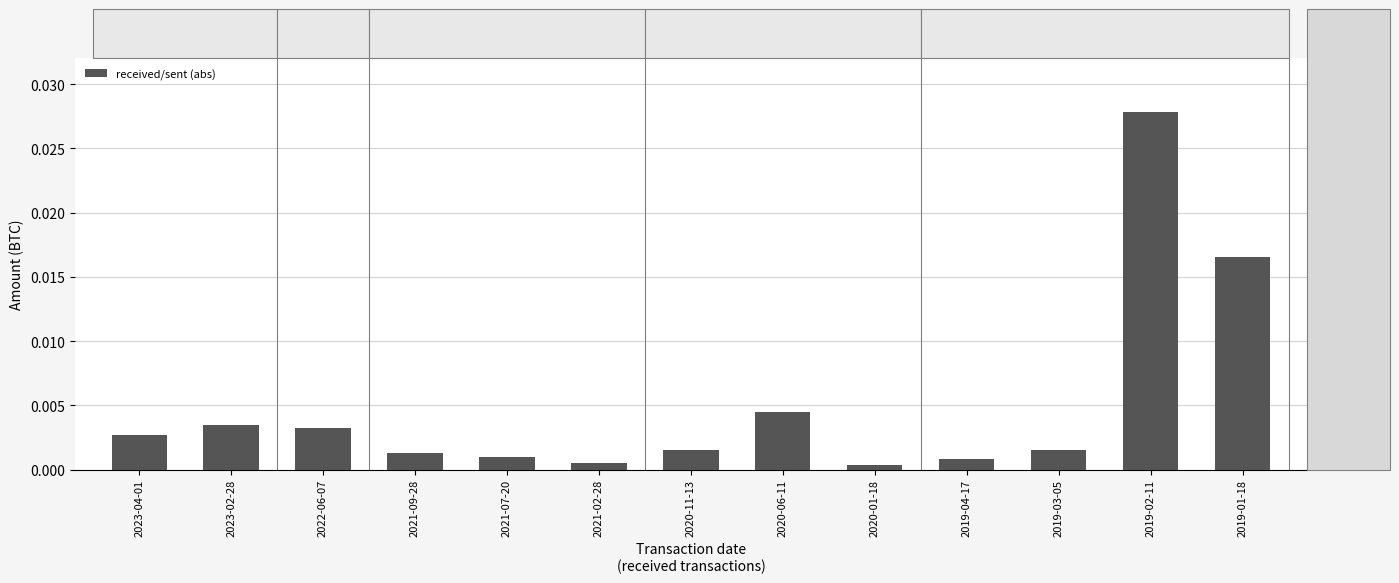

At which category does the chart reach its peak across all series?

2019-02-11